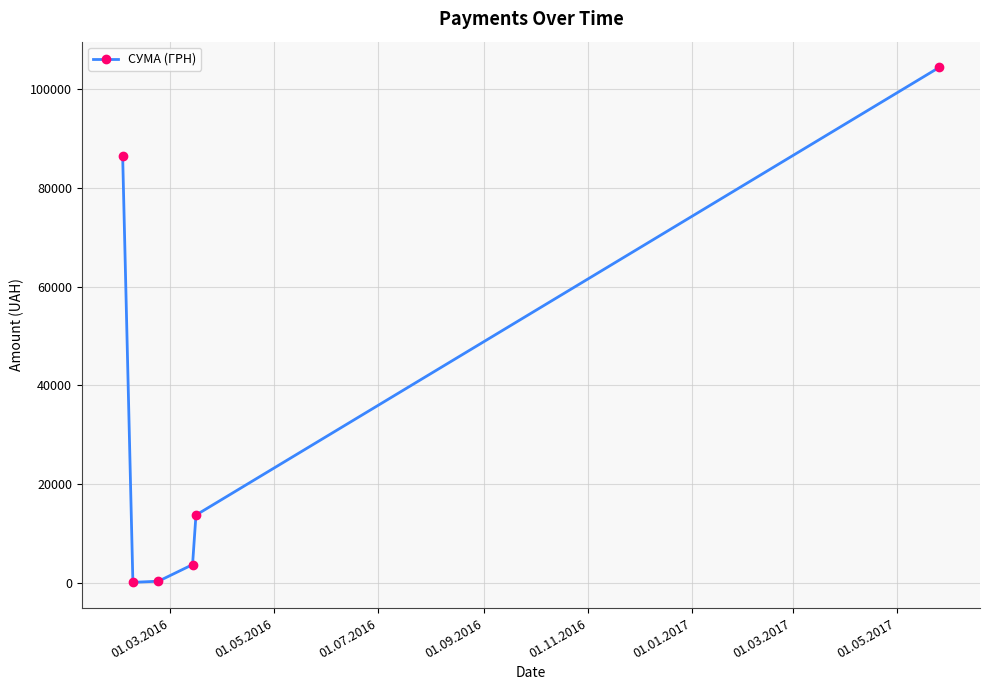

What is the average value?

34805.1